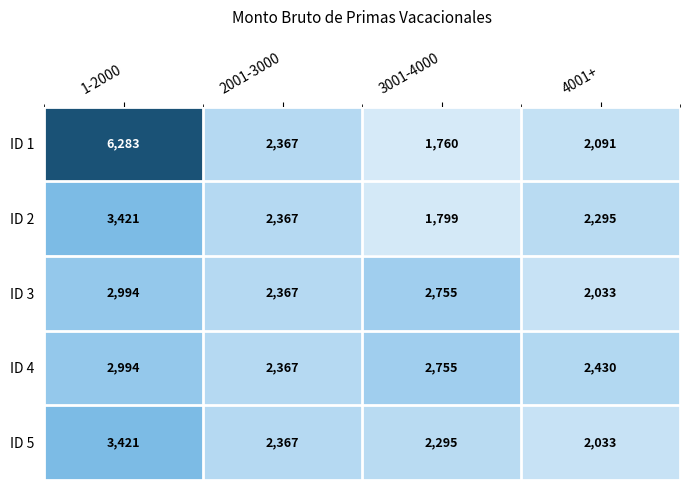

How many distinct data groups are displayed?

5